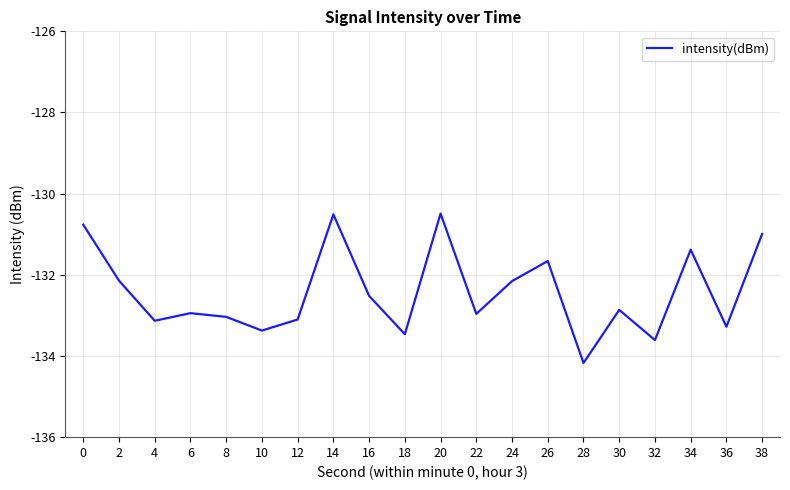

Where is the first local minimum?

4